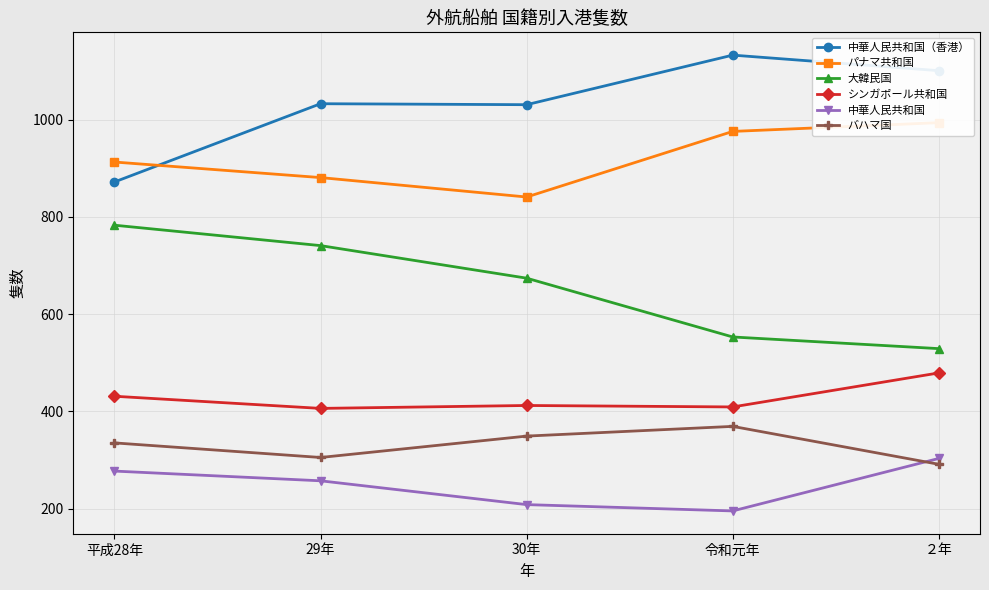

What is the label of the 2nd point from the left?

29年